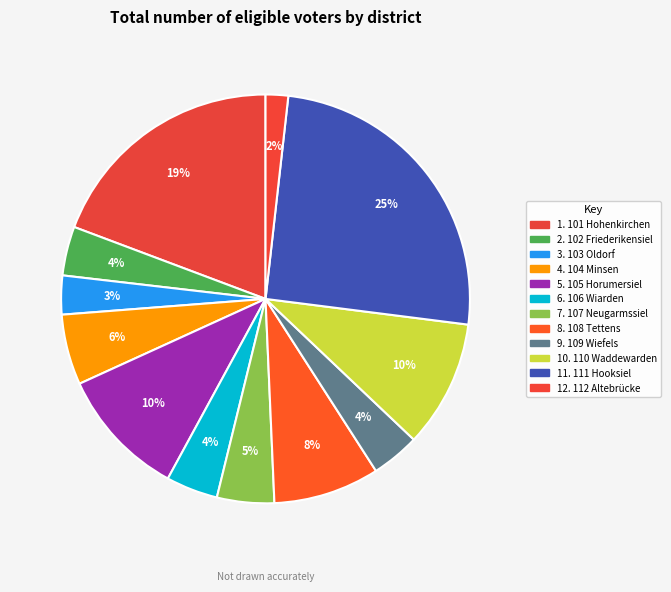

How many slices are in this pie chart?

12